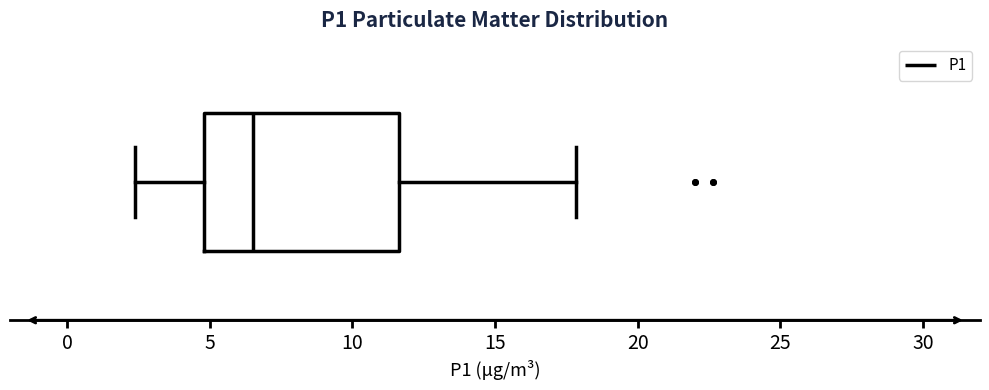

Where is the left edge of the box on the x-axis? The values are not printed on the chart, so give them approximately, as read against the axis.

5.0